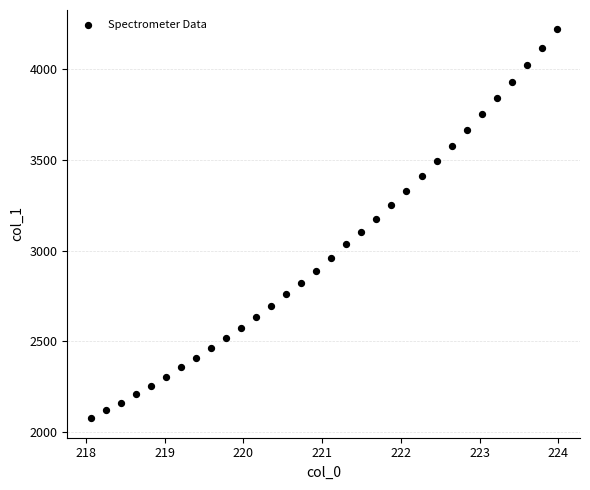

What is the range of Y values (max minus min)?

2143.8